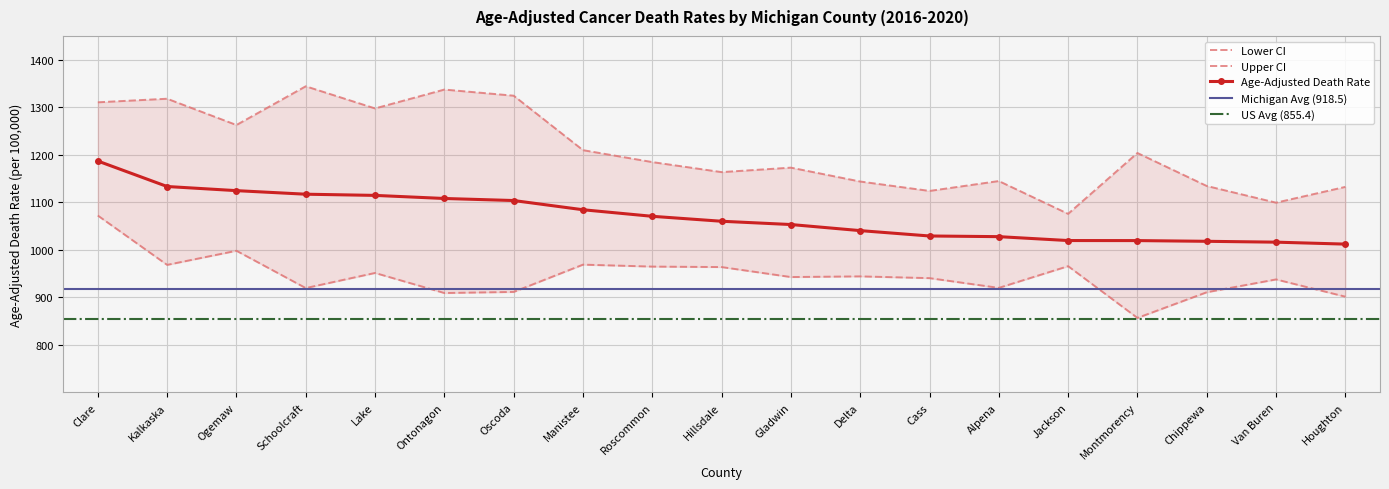

What is the minimum value shown in the chart?

856.7